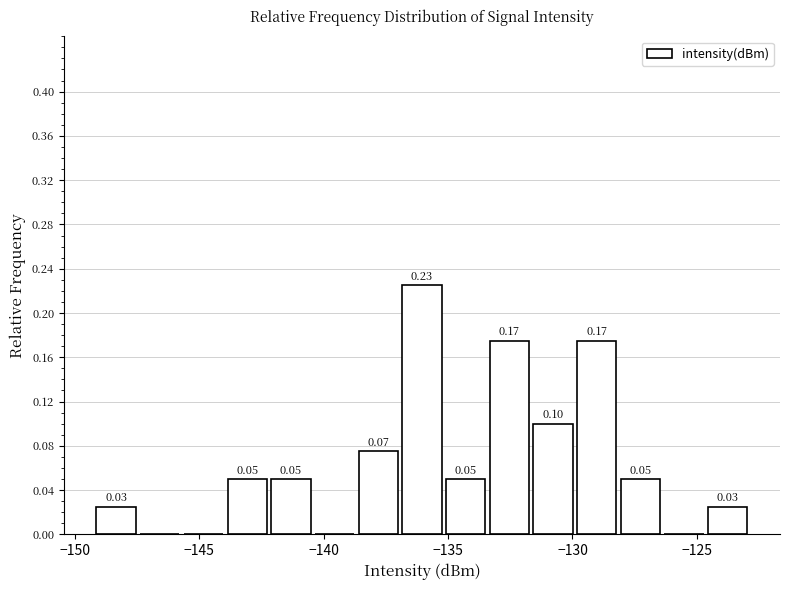

Around what value on the x-axis is the tallest bar? Give the approximate position of its centre, as read against the axis.

-136.0